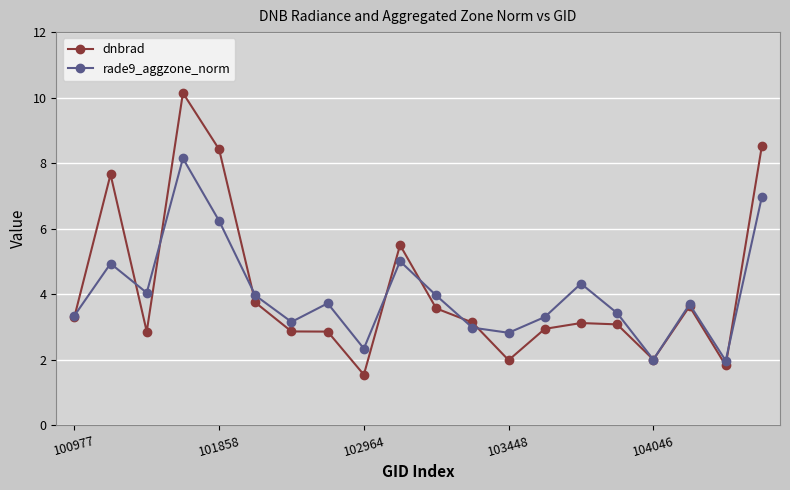

What is the minimum value for dnbrad?

1.5